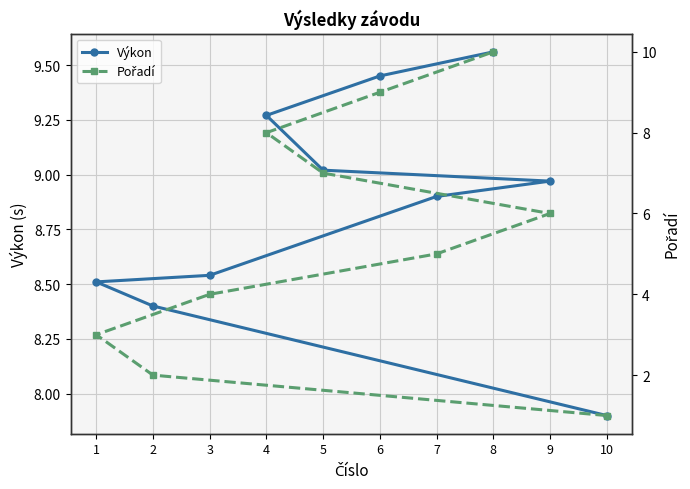

List the series in order of their peak value, lowest first.

Výkon, Pořadí